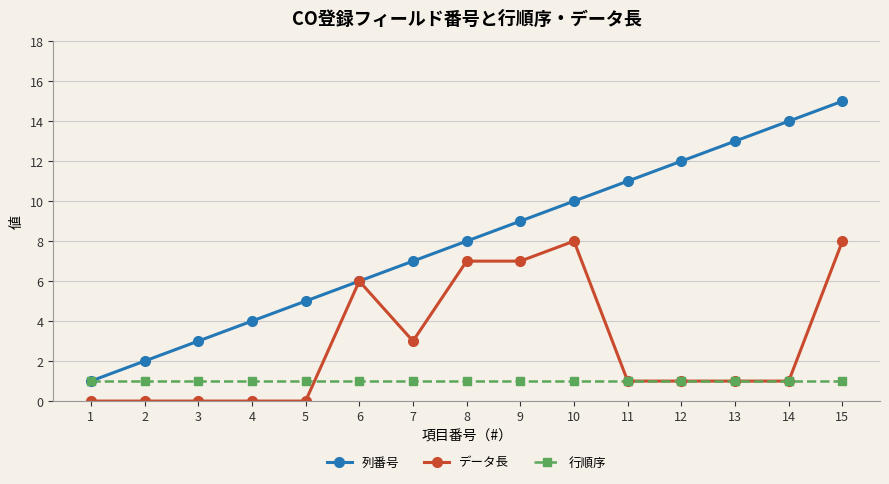

Reading left to right, transcribe all the data shown in this chart.

列番号: 1=1	2=2	3=3	4=4	5=5	6=6	7=7	8=8	9=9	10=10	11=11	12=12	13=13	14=14	15=15
データ長: 1=0	2=0	3=0	4=0	5=0	6=6	7=3	8=7	9=7	10=8	11=1	12=1	13=1	14=1	15=8
行順序: 1=1	2=1	3=1	4=1	5=1	6=1	7=1	8=1	9=1	10=1	11=1	12=1	13=1	14=1	15=1